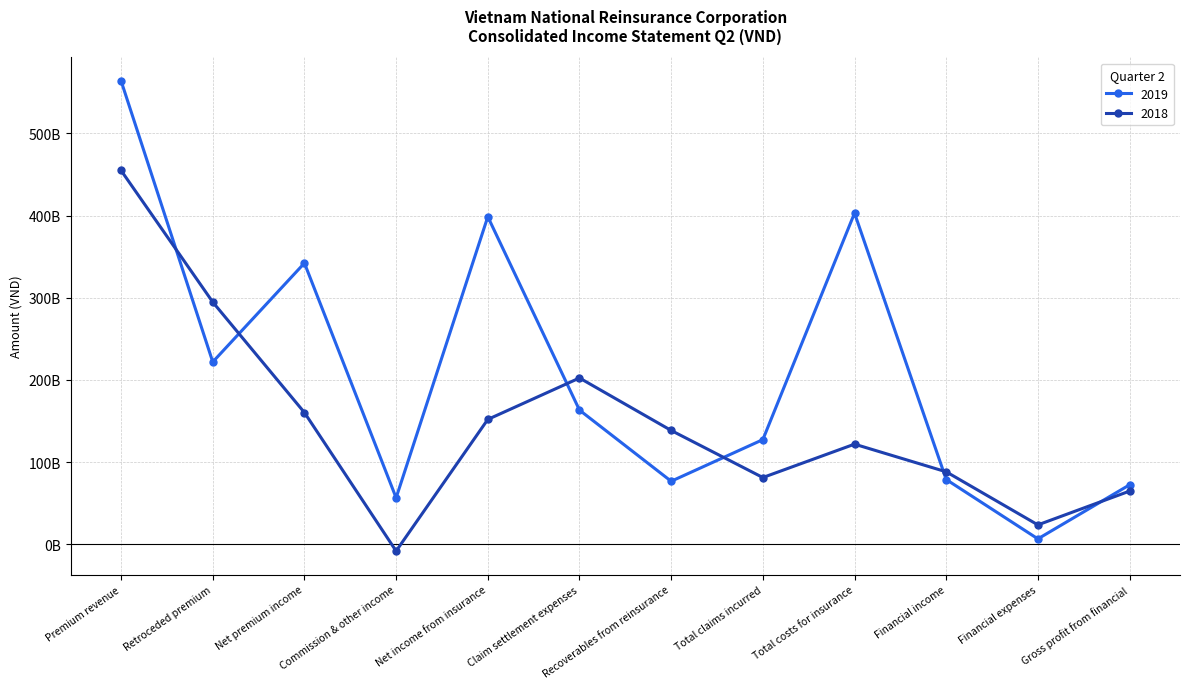

True or false: 2018 has more than 0 interior local peaks.

True